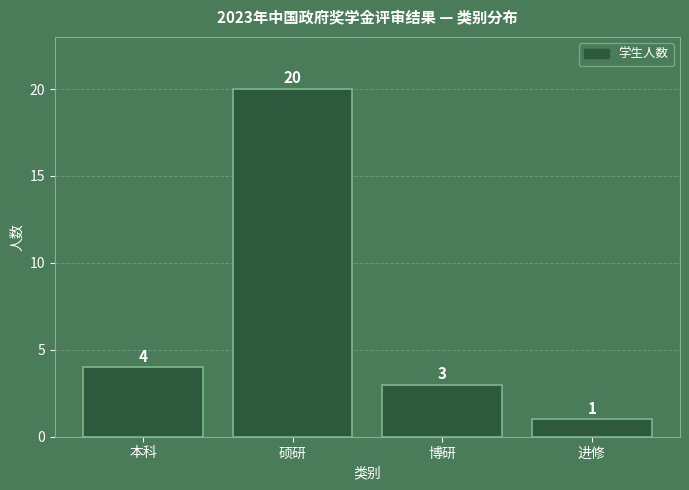

Reading right to left, transcribe all the data shown in this chart.

进修=1	博研=3	硕研=20	本科=4